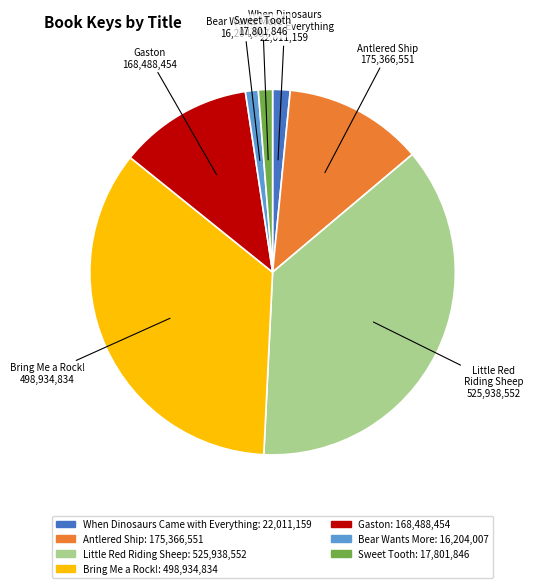

Which slice is the largest?

Little Red Riding Sheep